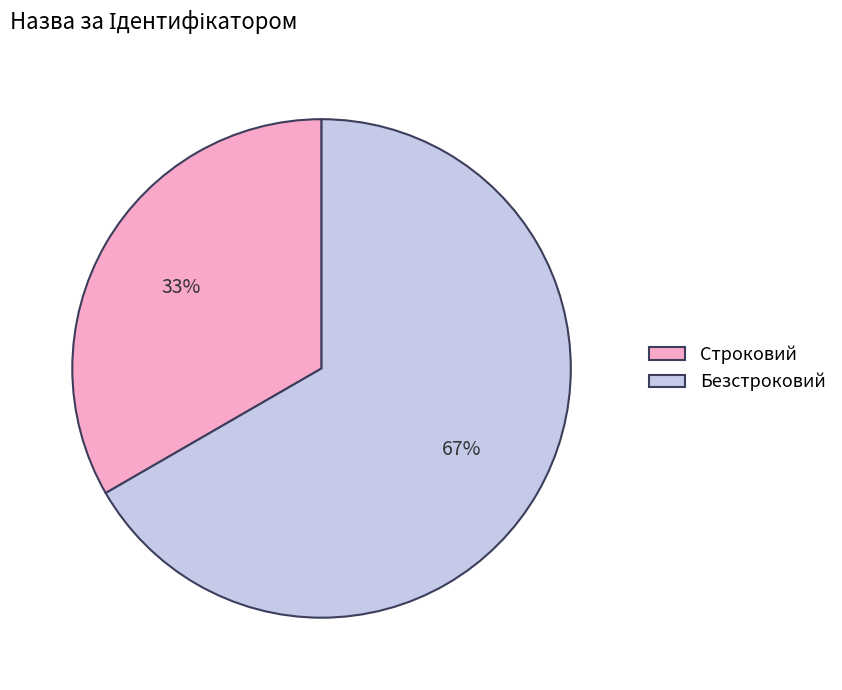

Does any single category account for the majority?

Yes